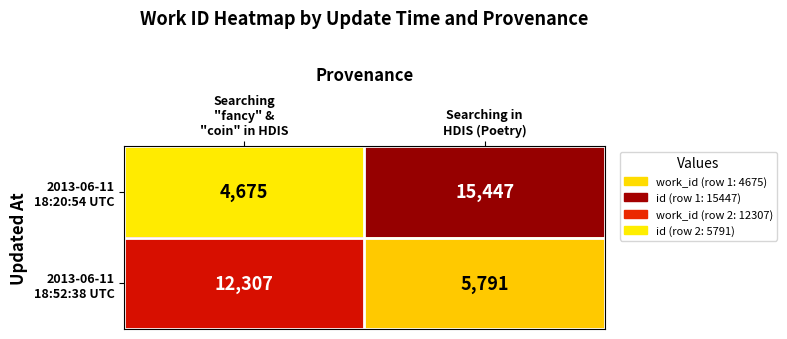

What is the smallest value displayed?

4675